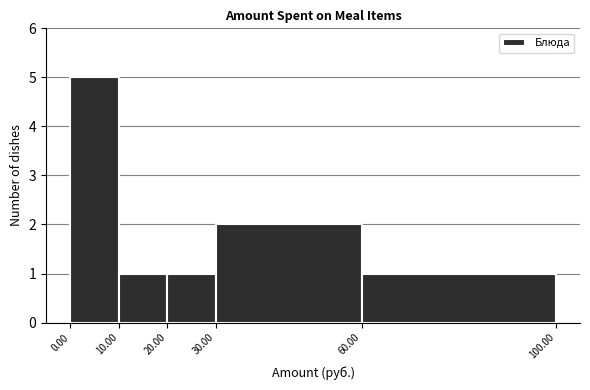

What is the height of the bar covering 60.00 to 100.00 on the x-axis? The values are not printed on the chart, so give them approximately, as read against the axis.

1